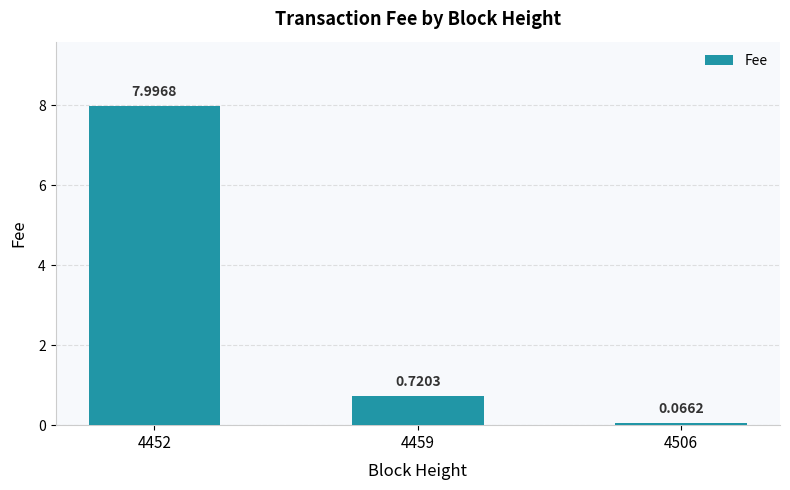

What is the sum of the values at 4459 and 4506?

0.8